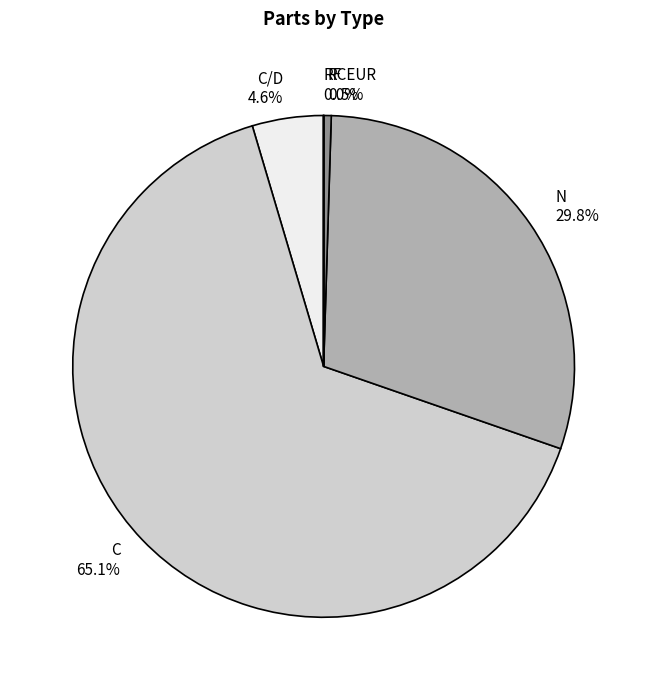

Is the sum of C/D 4.6% and C 65.1% greater than half?

Yes